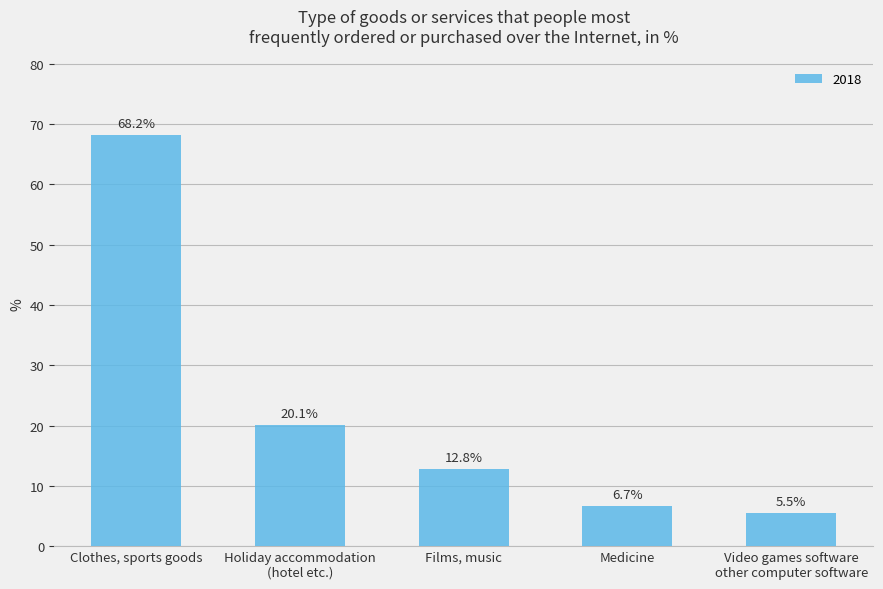

Is it true that the value at Clothes, sports goods is 68.2?

True